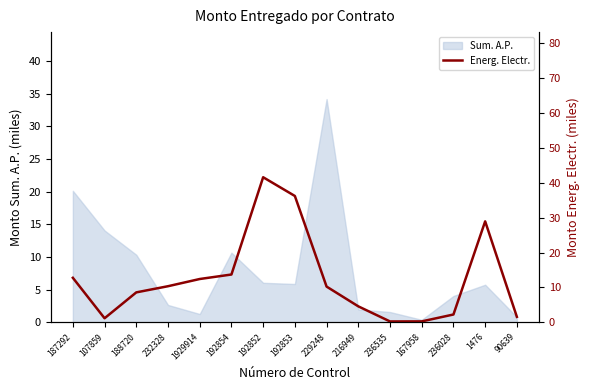

The chart shows a value of 7.7 at 192854. True or false?

False